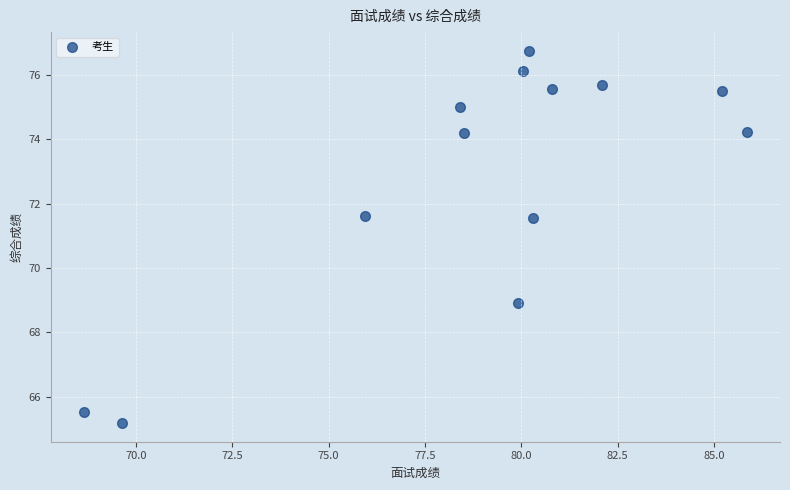

What is the range of X values (max minus min)?

17.2